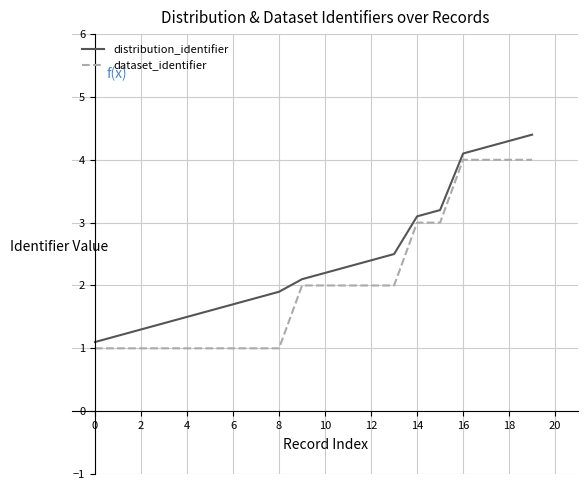

Which series has the largest total across all categories?

distribution_identifier